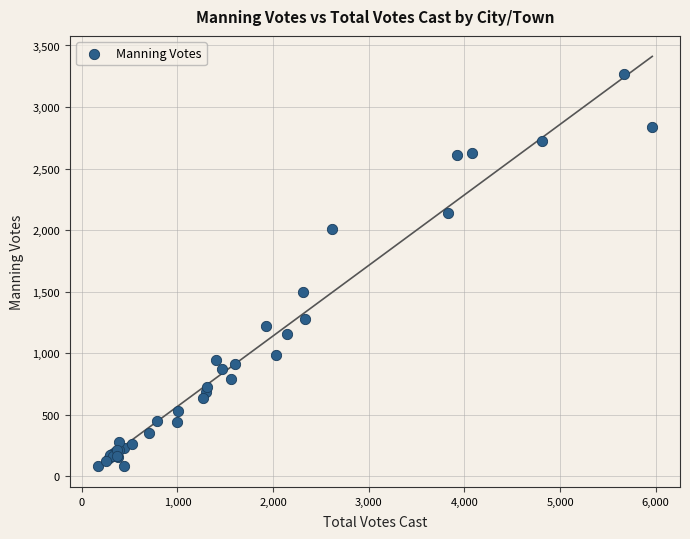

What Y value in the scatter plot is closest to 1674?

1494